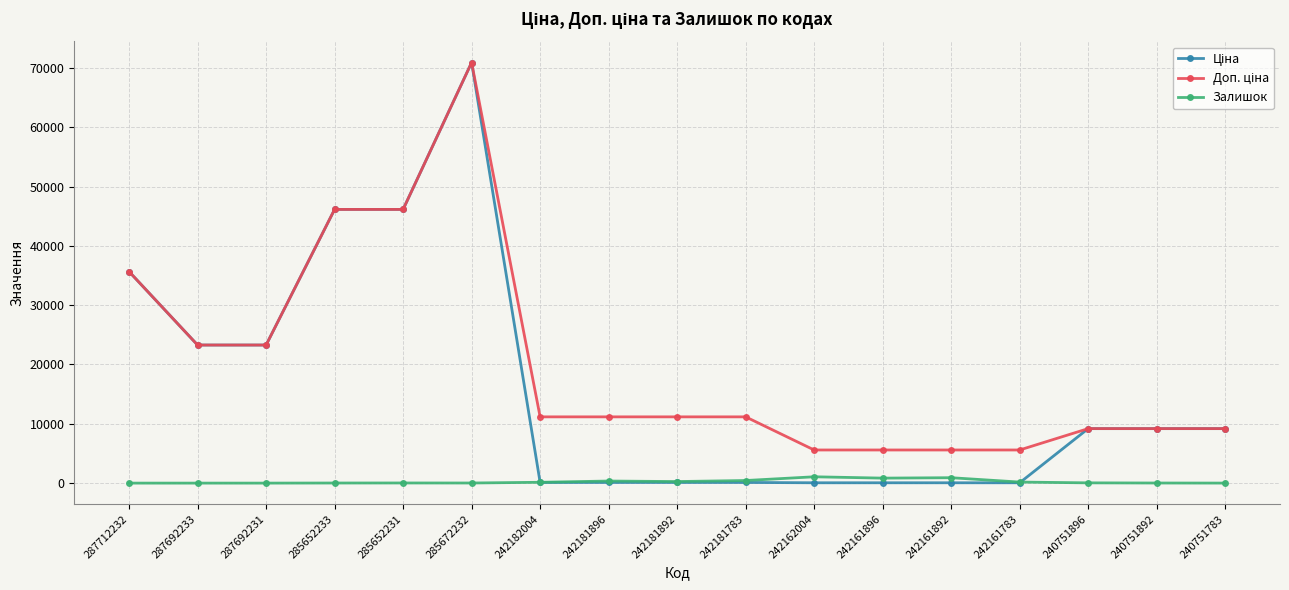

The Залишок series shows 841.0 at 242161896. True or false?

True